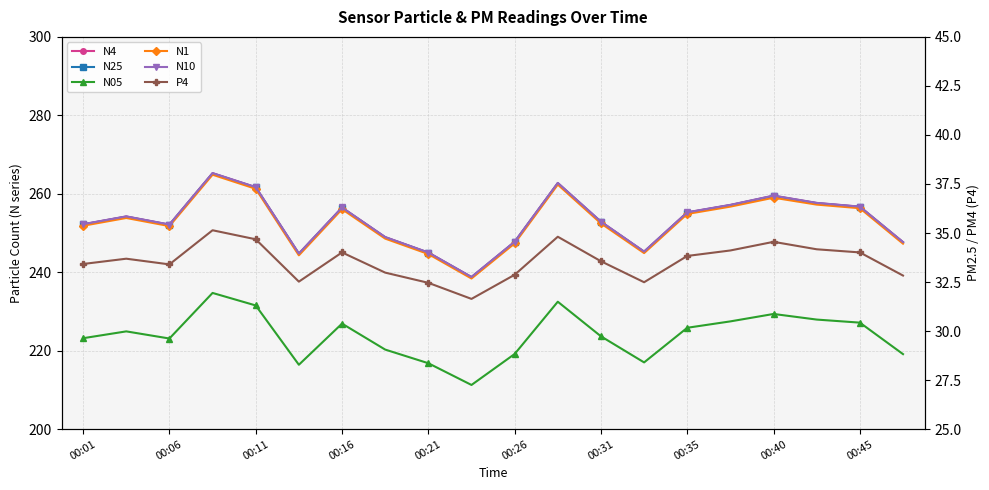

The value of N05 at 00:16 is 353.3. True or false?

False